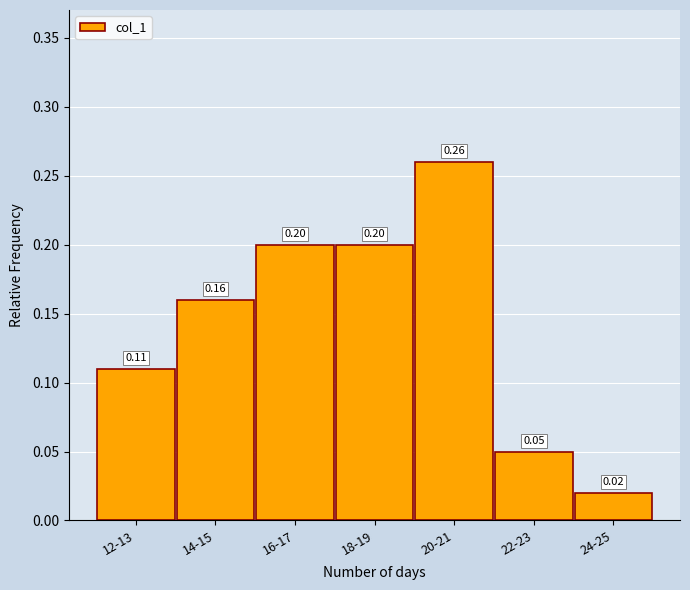

Which has a higher value, 18-19 or 12-13?

18-19